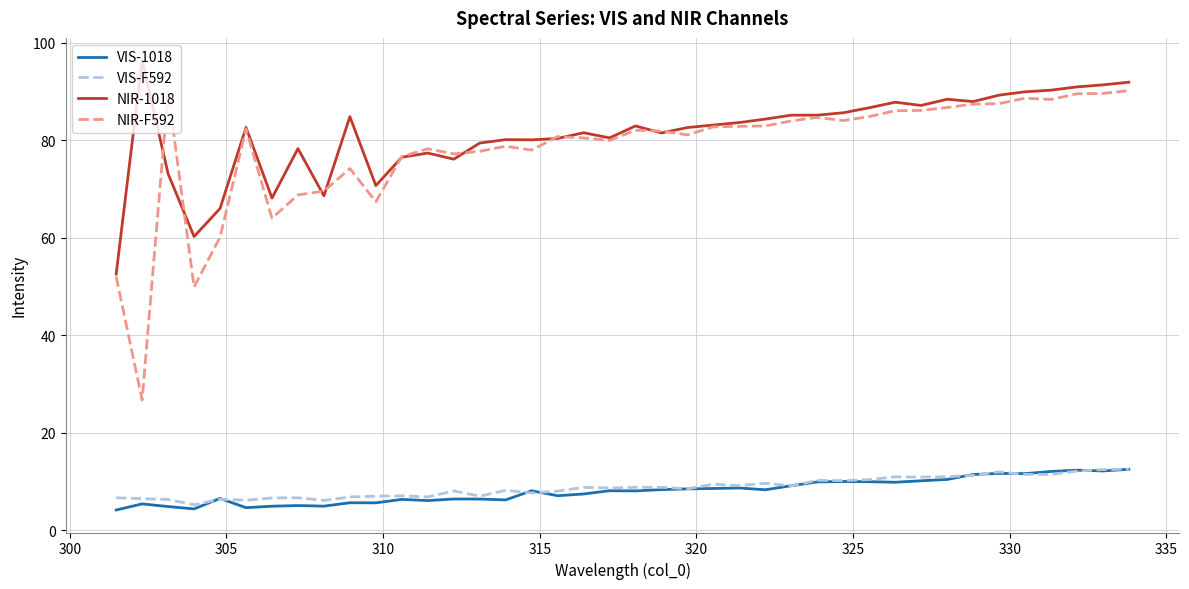

True or false: NIR-F592 and VIS-1018 cross at least once.

False